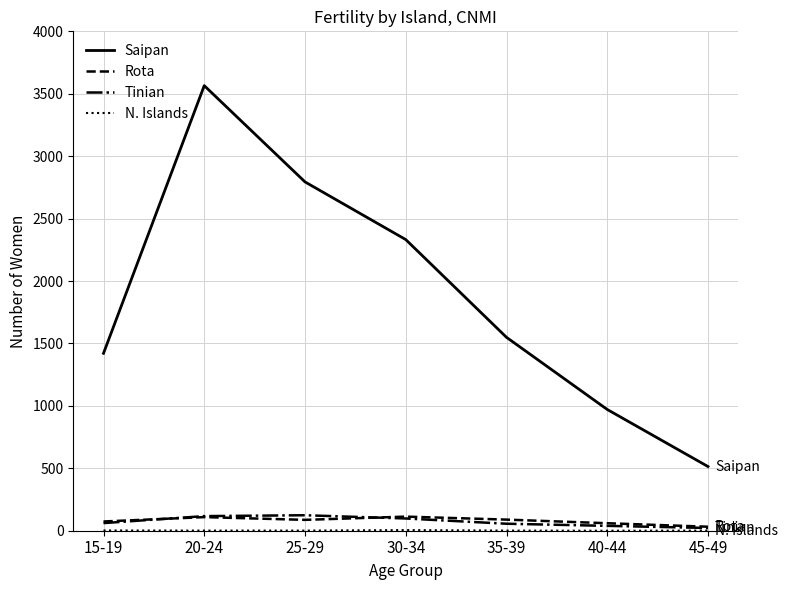

What is the spread (max minus min) of values at 45-49?

513